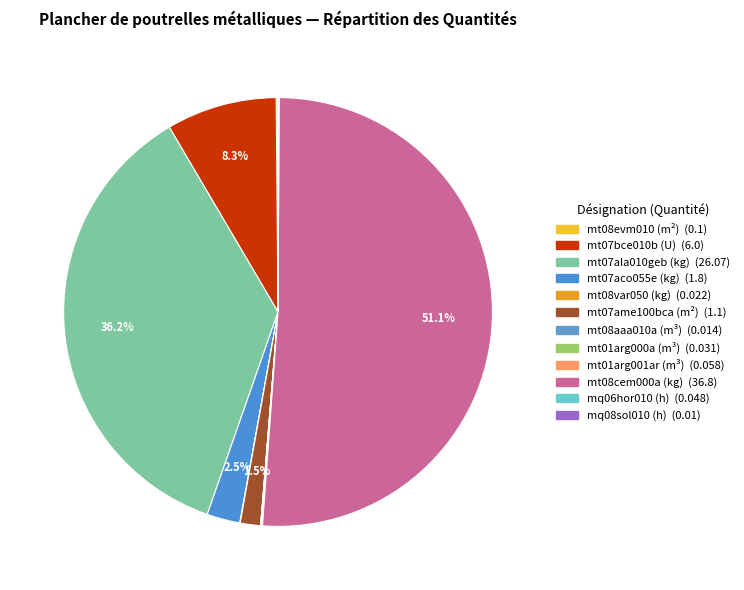

What is the majority slice?

mt08cem000a (kg)